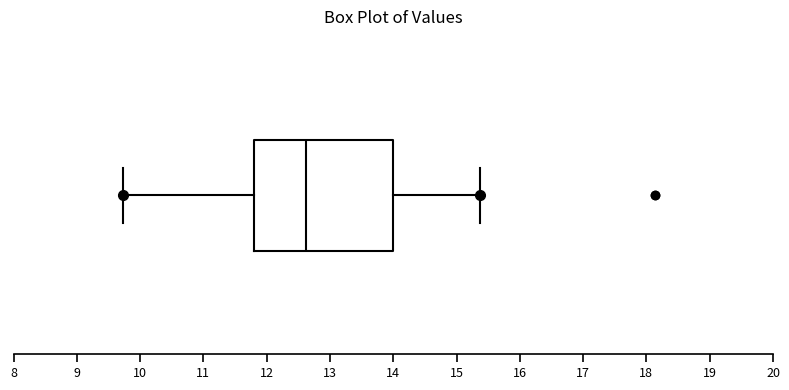

Read this box plot against the x-axis: the position of the median line, the range covered by the box, and the ends of both whiskers. The values are not printed on the chart, so give them approximately, as read against the axis.

median 12.6, box 11.8 to 14.0, whiskers 9.7 to 15.4